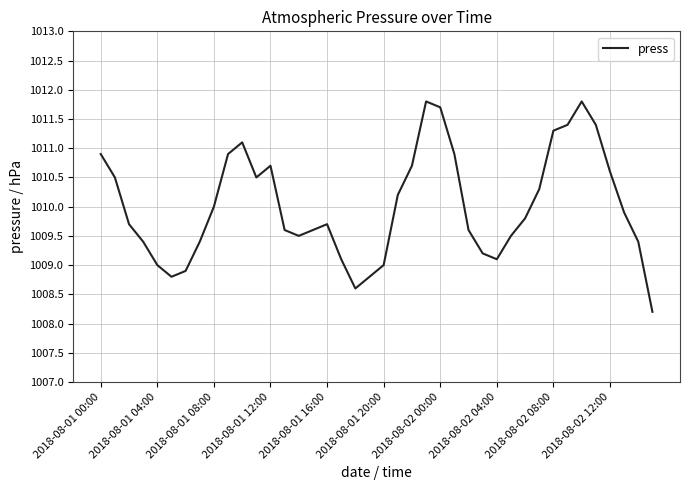

How many interior local peaks (higher than both neighbors) does the data have?

5